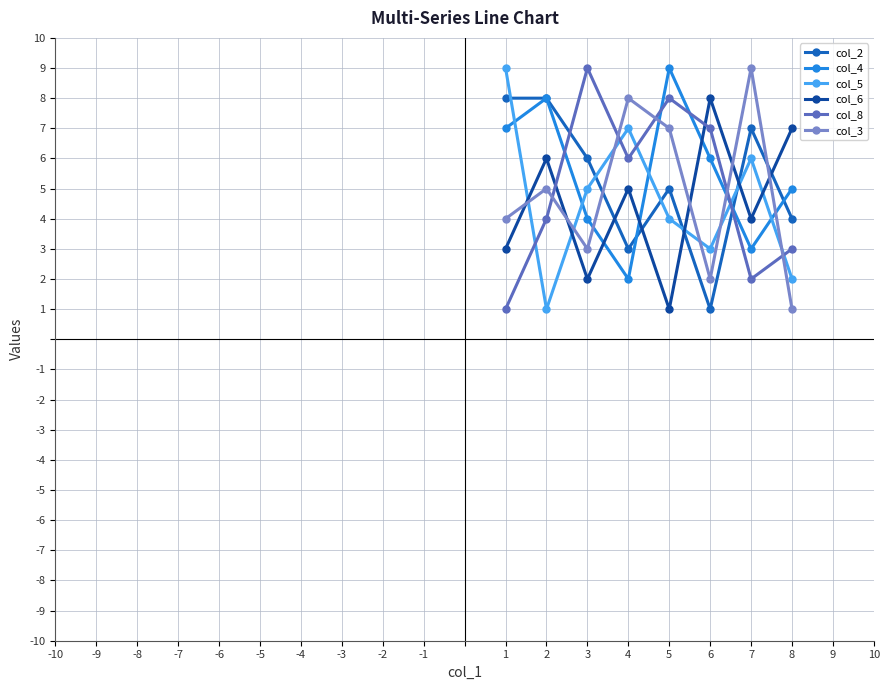

True or false: col_3 has more than 2 points higher than both neighbors.

True